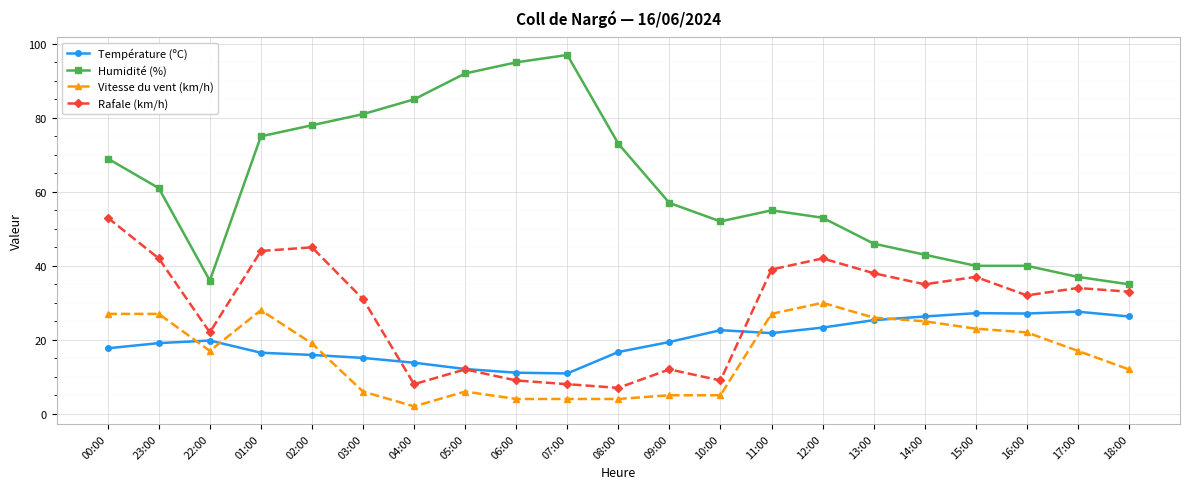

True or false: Température (ºC) has more than 0 points higher than both neighbors.

True